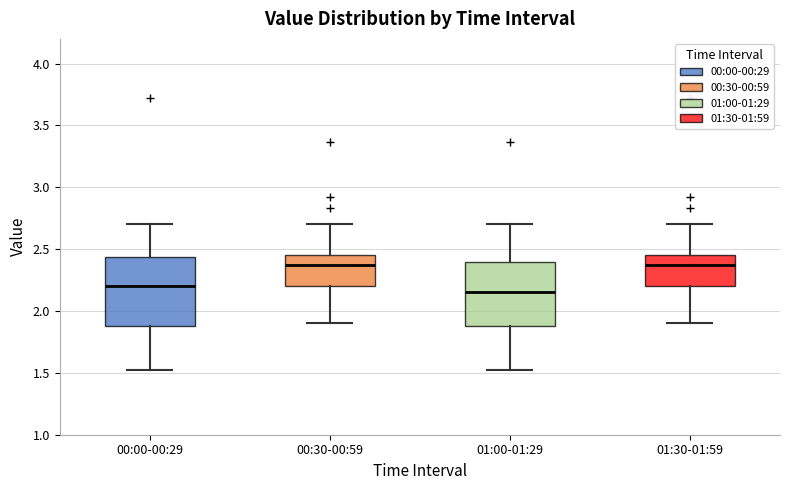

Reading left to right, transcribe this box plot: for each box, give where its median line is, the range the box spans, and where its two whiskers end, as read against the y-axis. The values are not printed on the chart, so give them approximately, as read against the axis.

00:00-00:29: median 2.20, box 1.90 to 2.45, whiskers 1.50 to 2.70
00:30-00:59: median 2.35, box 2.20 to 2.45, whiskers 1.90 to 2.70
01:00-01:29: median 2.15, box 1.90 to 2.40, whiskers 1.50 to 2.70
01:30-01:59: median 2.35, box 2.20 to 2.45, whiskers 1.90 to 2.70